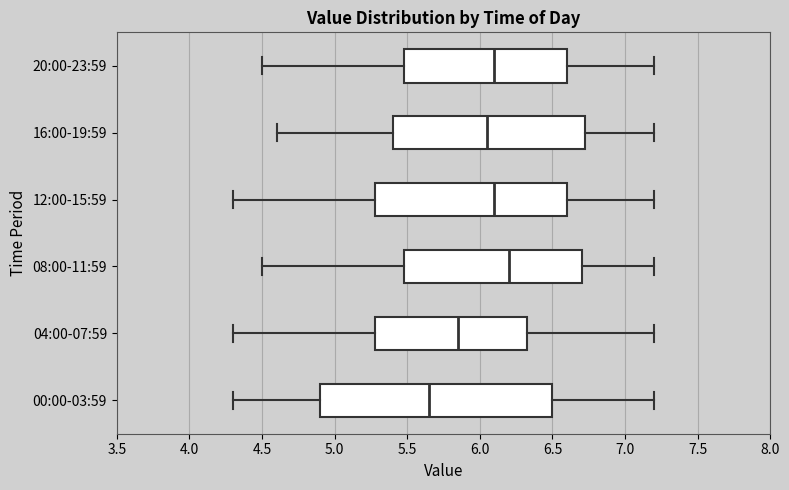

Reading bottom to top, read every box against the x-axis: the position of its median line, the range the box covers, and the ends of its whiskers. The values are not printed on the chart, so give them approximately, as read against the axis.

00:00-03:59: median 5.65, box 4.90 to 6.50, whiskers 4.30 to 7.20
04:00-07:59: median 5.85, box 5.30 to 6.35, whiskers 4.30 to 7.20
08:00-11:59: median 6.20, box 5.50 to 6.70, whiskers 4.50 to 7.20
12:00-15:59: median 6.10, box 5.30 to 6.60, whiskers 4.30 to 7.20
16:00-19:59: median 6.05, box 5.40 to 6.75, whiskers 4.60 to 7.20
20:00-23:59: median 6.10, box 5.50 to 6.60, whiskers 4.50 to 7.20